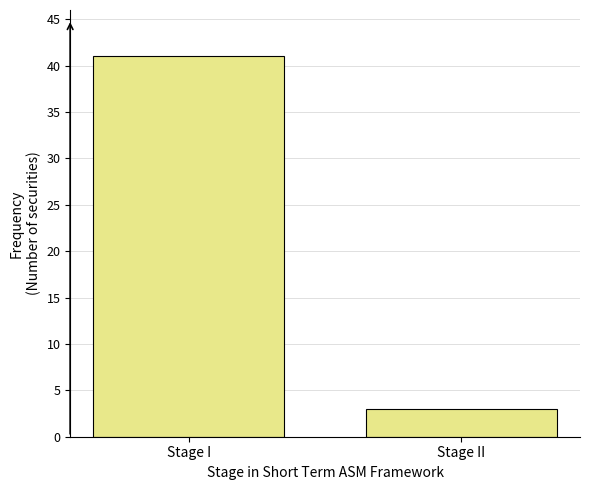

Reading left to right, transcribe all the data shown in this chart.

Stage I=41	Stage II=3